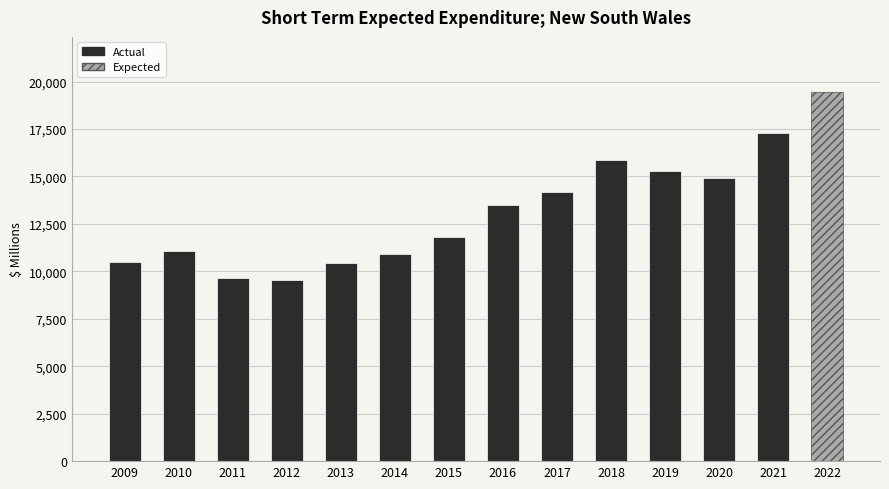

Which has a higher value, 2009 or 2020?

2020